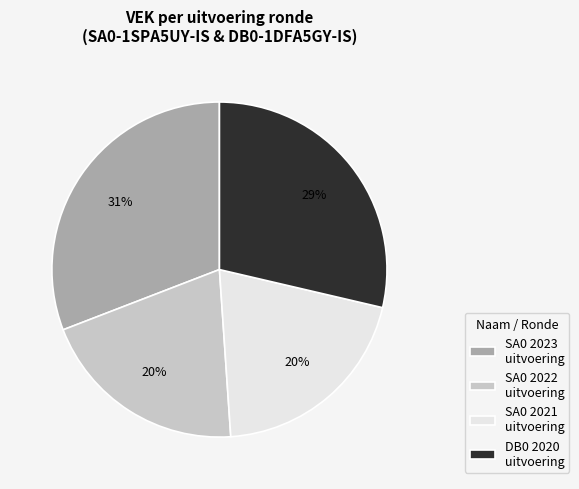

Count the number of slices in the pie.

4